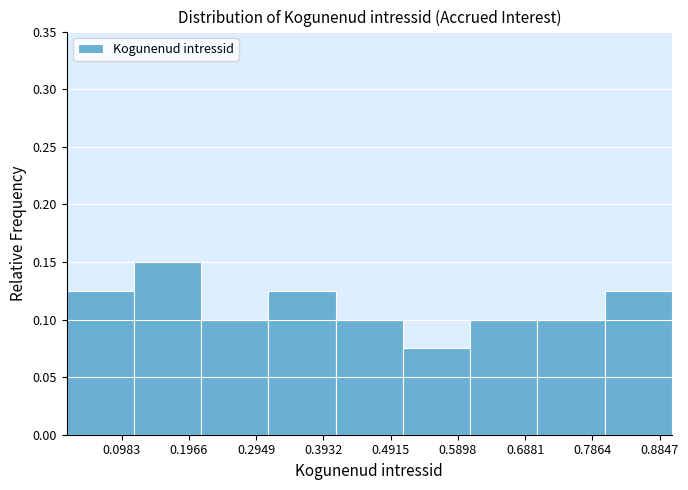

Reading left to right, list every bar in this chart as the range it spans on the x-axis followed by its height. Neither the bar edges nor the heights are printed on the chart, so give them approximately, as read against the axes.

0.02 to 0.12: 0.125
0.12 to 0.21: 0.150
0.21 to 0.31: 0.100
0.31 to 0.41: 0.125
0.41 to 0.51: 0.100
0.51 to 0.61: 0.075
0.61 to 0.71: 0.100
0.71 to 0.80: 0.100
0.80 to 0.90: 0.125